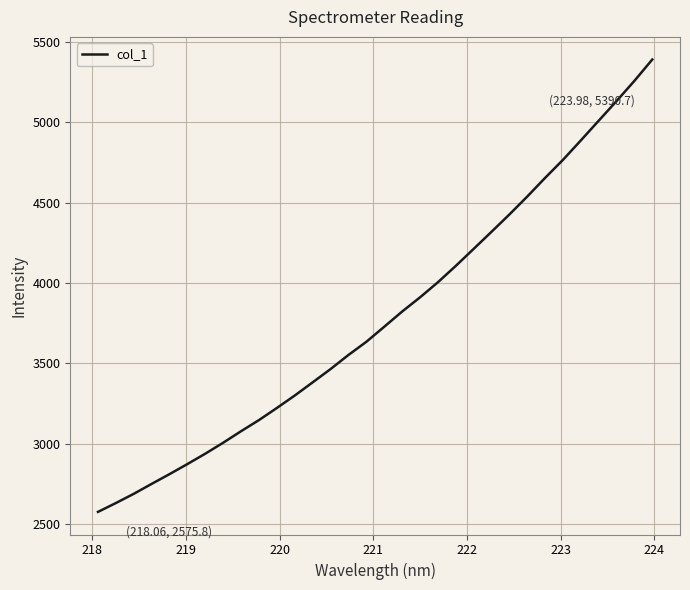

What is the maximum value shown in the chart?

5390.7